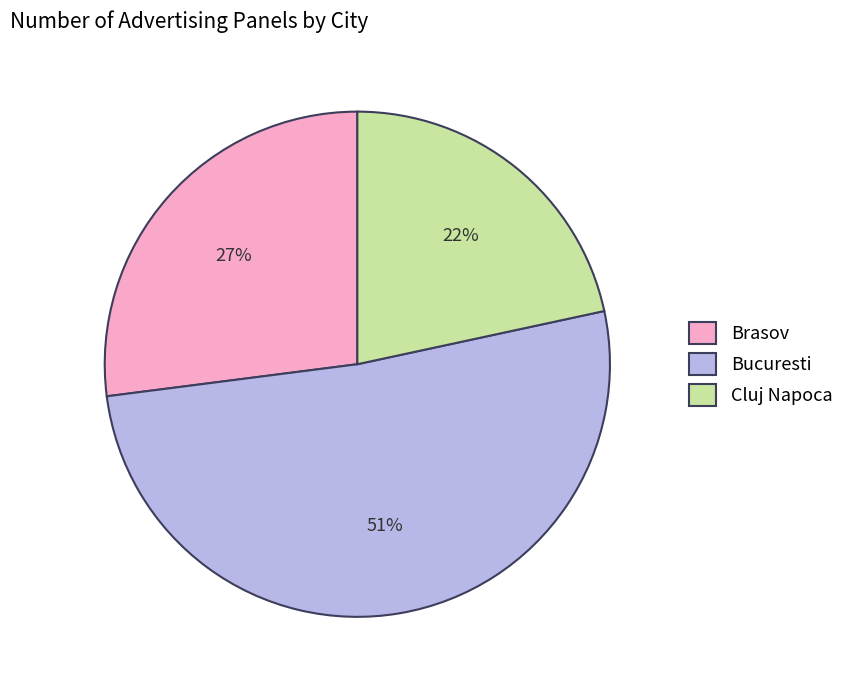

What percentage is the Cluj Napoca slice, to the nearest percent?

22%